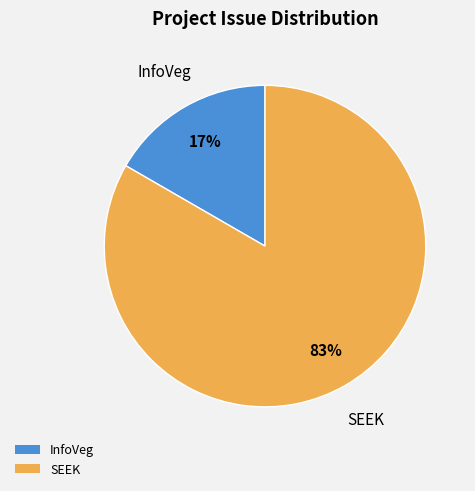

To the nearest percent, what percentage of the pie is InfoVeg?

17%